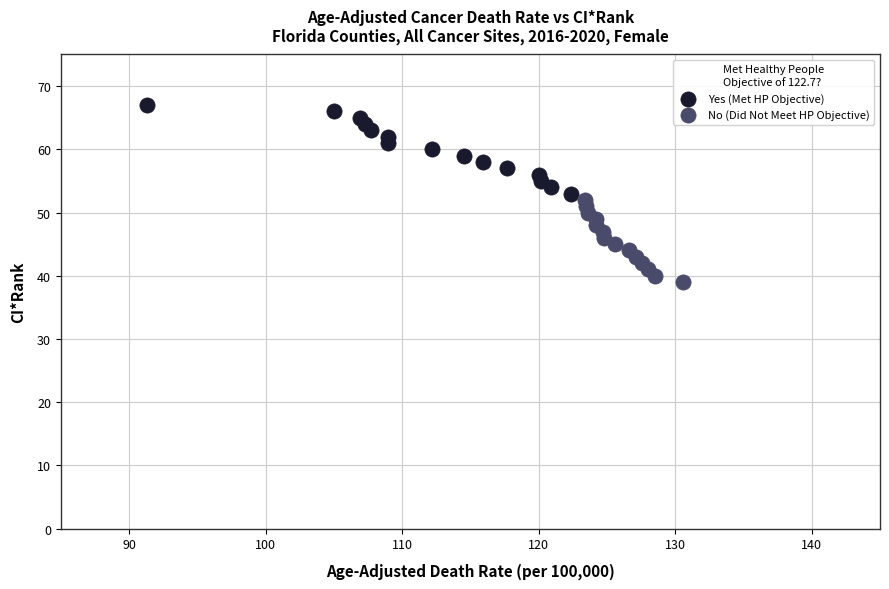

Which series reaches the maximum Y coordinate?

Yes (Met HP Objective)